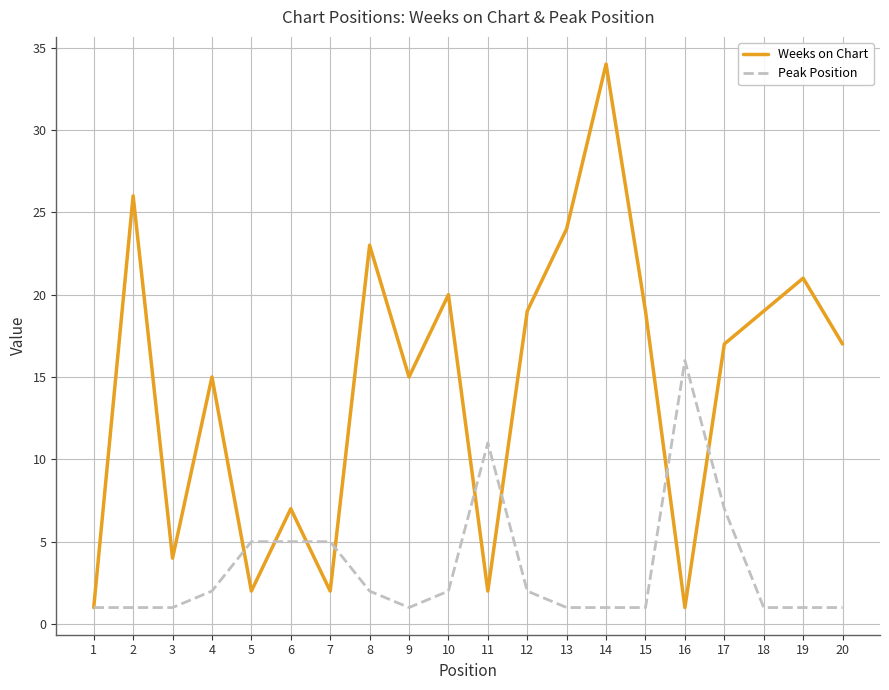

Which series ends up on top after the final intersection of Weeks on Chart and Peak Position?

Weeks on Chart